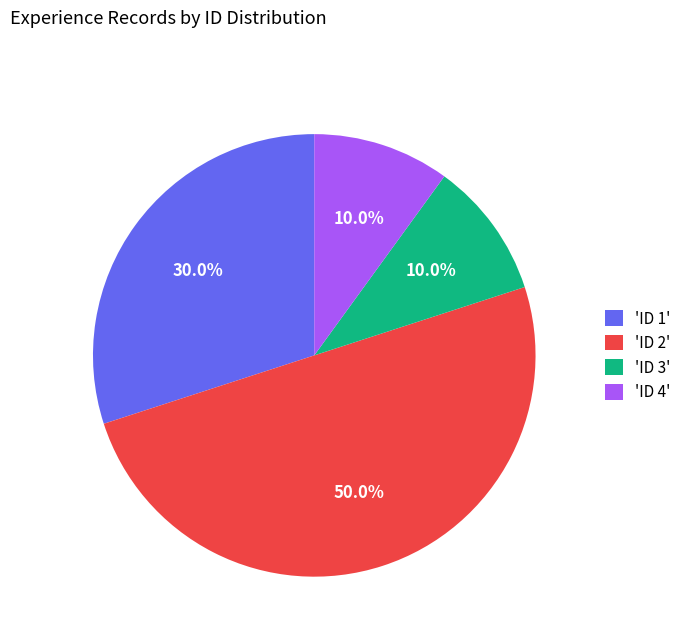

What percentage is NOT represented by 'ID 2'?

50.0%